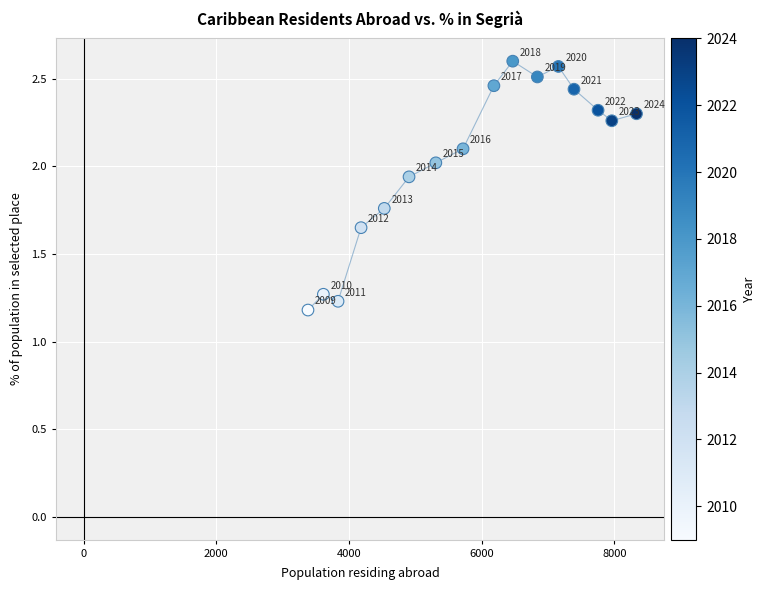

What is the range of Y values (max minus min)?

1.4